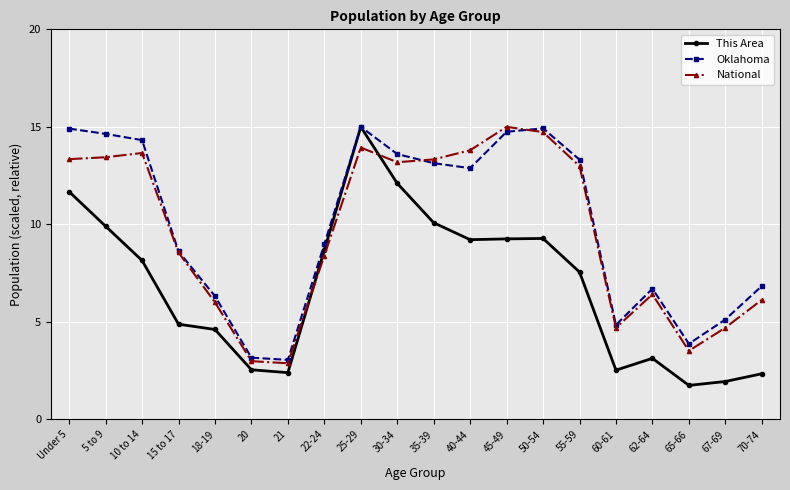

What position from the right is 67-69?

2